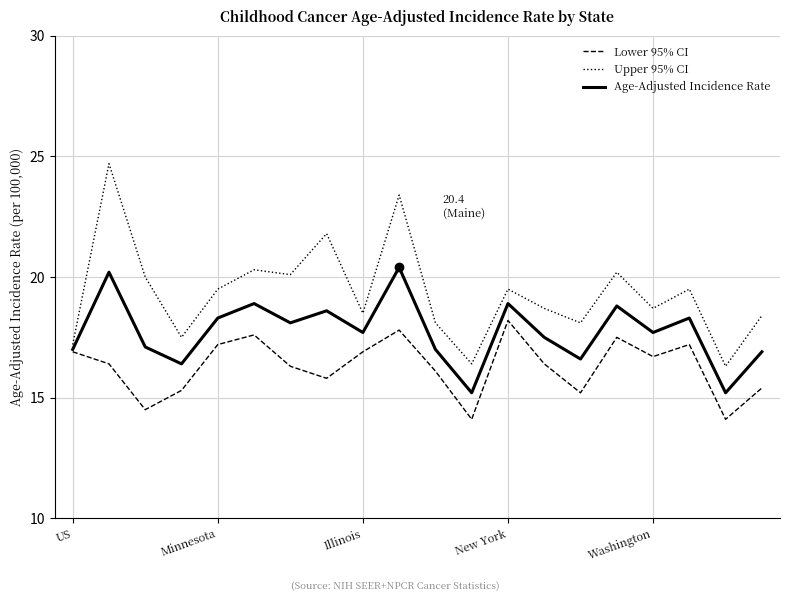

Reading left to right, transcribe all the data shown in this chart.

Lower 95% CI: 16.9	16.4	14.5	15.3	17.2	17.6	16.3	15.8	16.9	17.8	16.1	14.1	18.2	16.4	15.2	17.5	16.7	17.2	14.1	15.4
Upper 95% CI: 17.2	24.7	20.0	17.5	19.5	20.3	20.1	21.8	18.5	23.4	18.1	16.4	19.5	18.7	18.1	20.2	18.7	19.5	16.3	18.4
Age-Adjusted Incidence Rate: 17.0	20.2	17.1	16.4	18.3	18.9	18.1	18.6	17.7	20.4	17.0	15.2	18.9	17.5	16.6	18.8	17.7	18.3	15.2	16.9